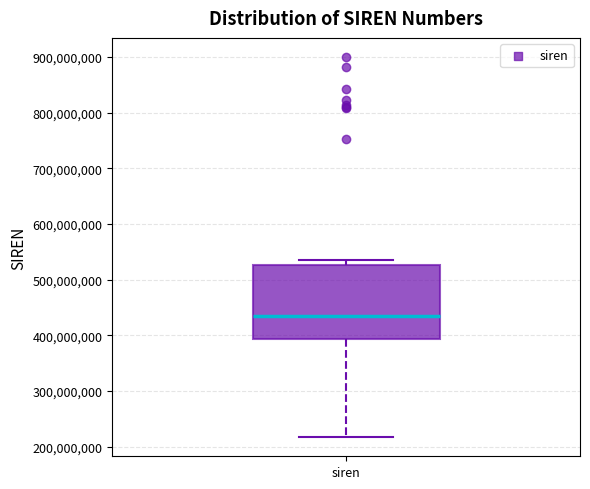

Read this box plot against the y-axis: the position of the median line, the range covered by the box, and the ends of both whiskers. The values are not printed on the chart, so give them approximately, as read against the axis.

median 440000000, box 390000000 to 530000000, whiskers 220000000 to 530000000 (just above the box's upper edge)